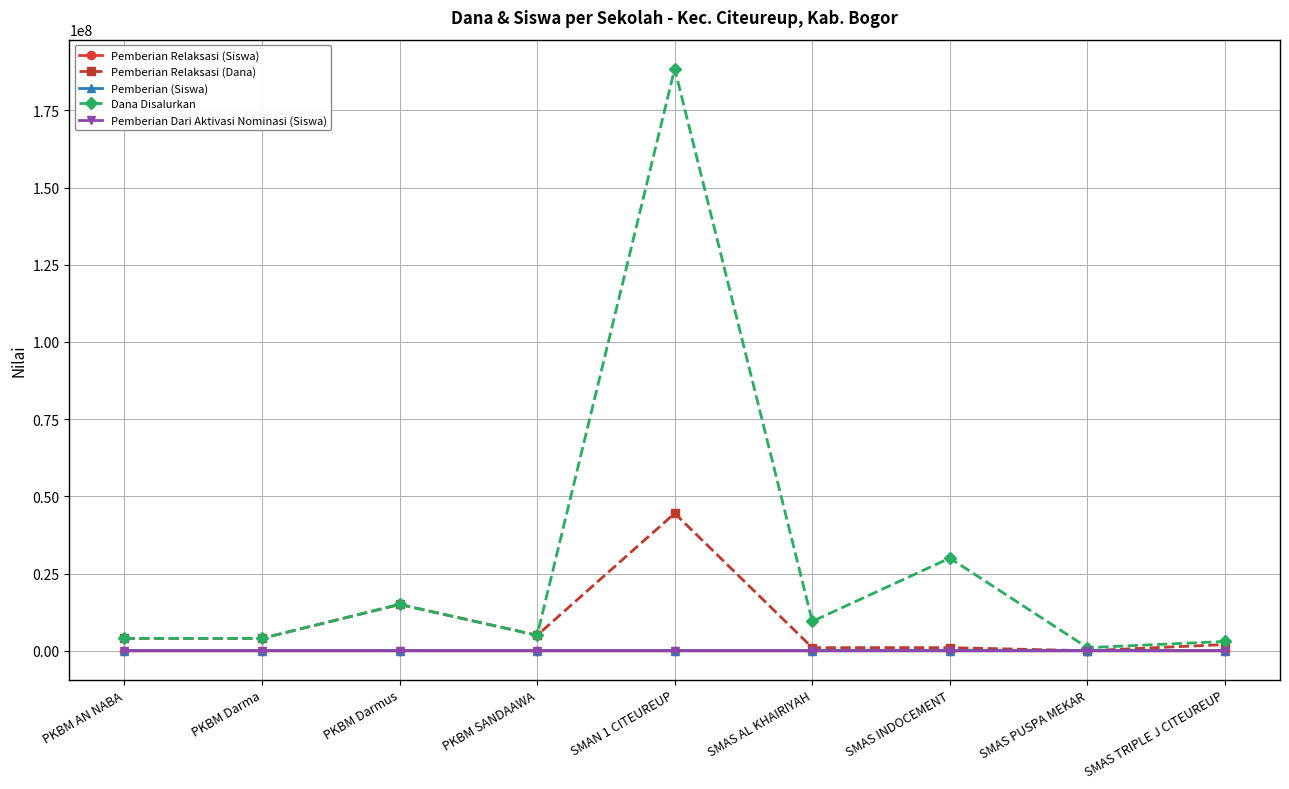

At which category does Pemberian Relaksasi (Dana) reach its first local peak?

PKBM Darmus